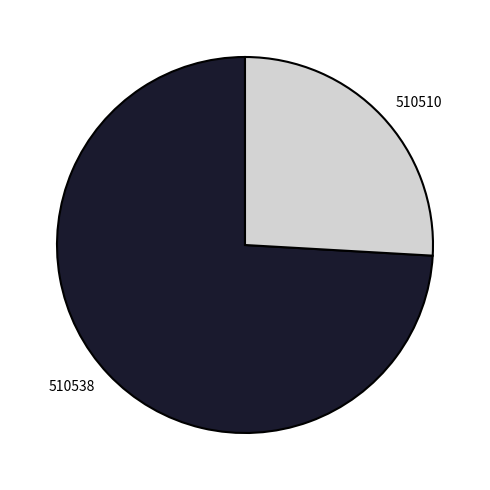

Do 510538 and 510510 together represent more than half of the pie?

Yes